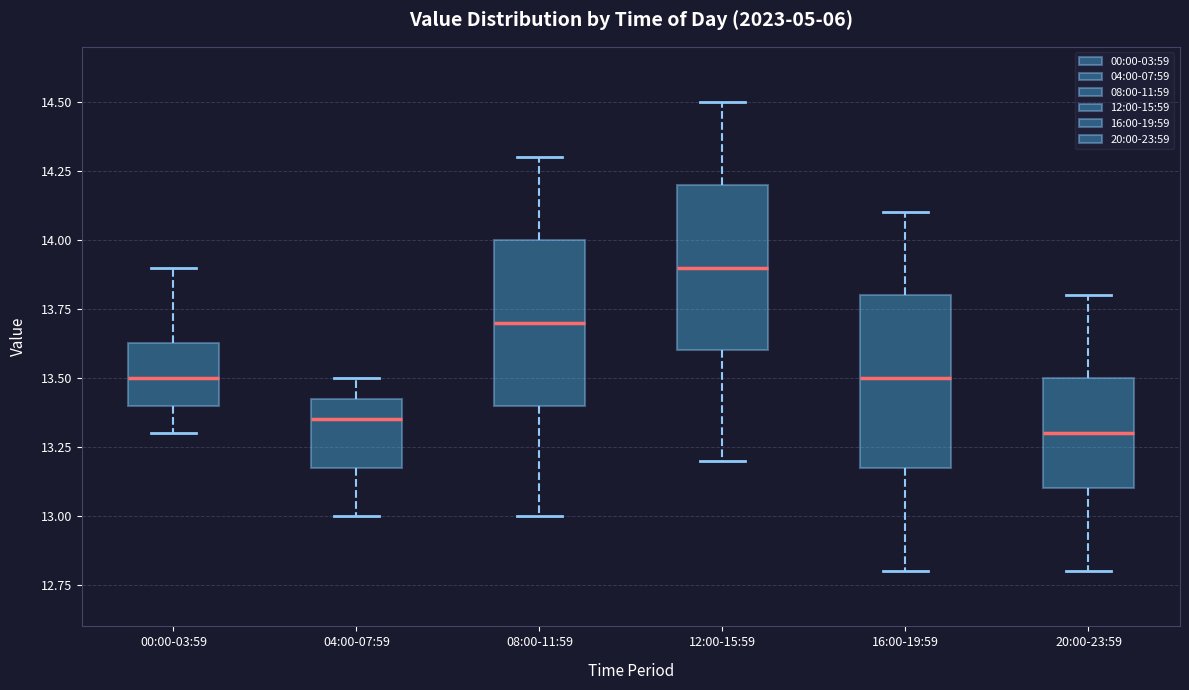

Which box's median line is the lowest?

20:00-23:59